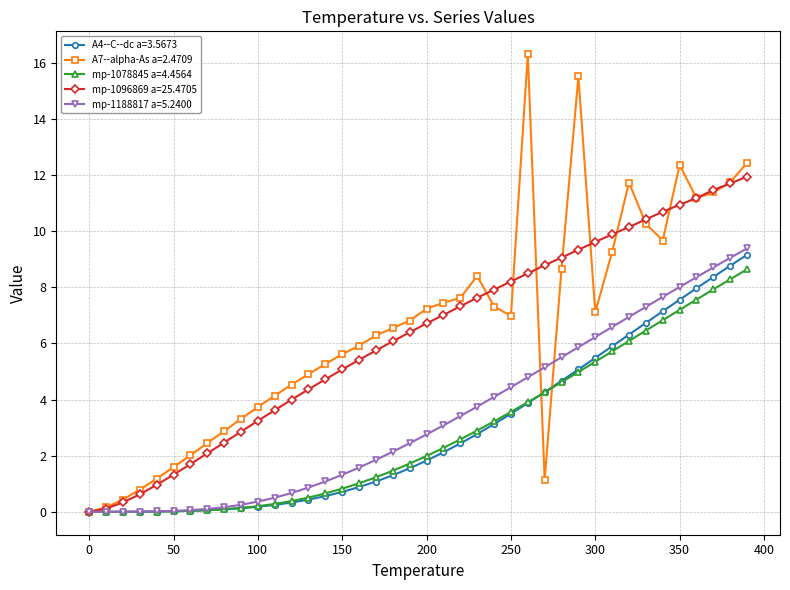

What is the sum of all mp-1078845 a=4.4564 values?

113.0